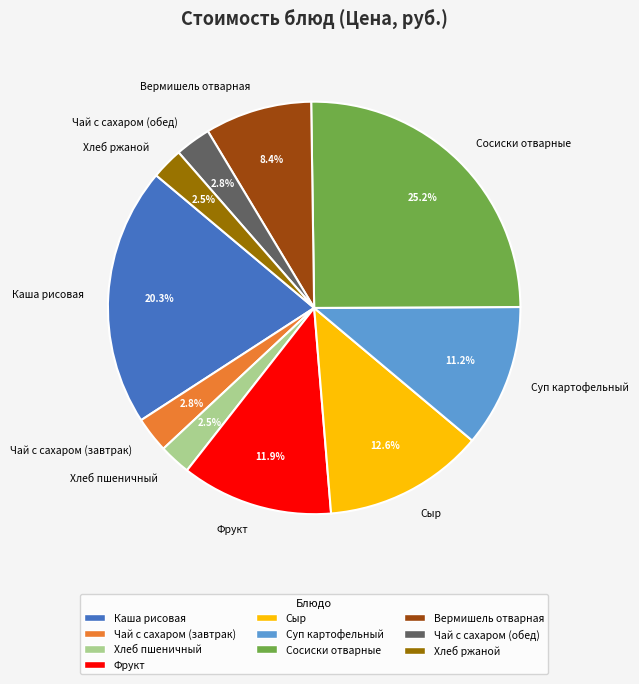

Does Чай с сахаром (обед) account for over 50% of the chart?

No